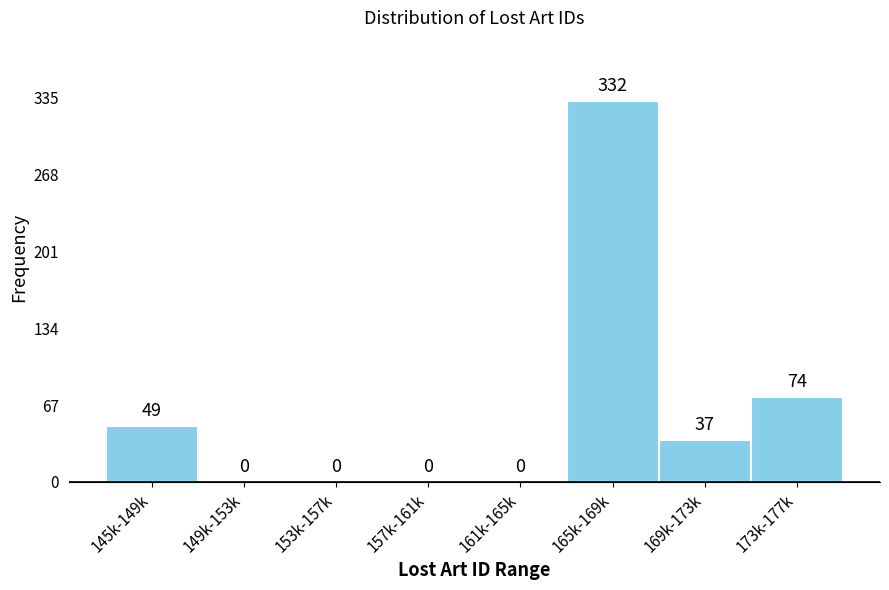

Reading left to right, what are all the values shown in this chart?

145k-149k=49	149k-153k=0	153k-157k=0	157k-161k=0	161k-165k=0	165k-169k=332	169k-173k=37	173k-177k=74